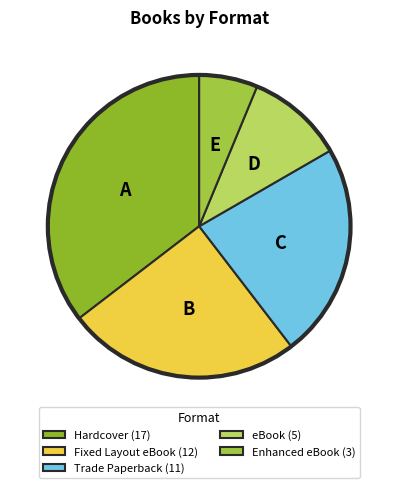

Does Enhanced eBook represent more than half of the total?

No